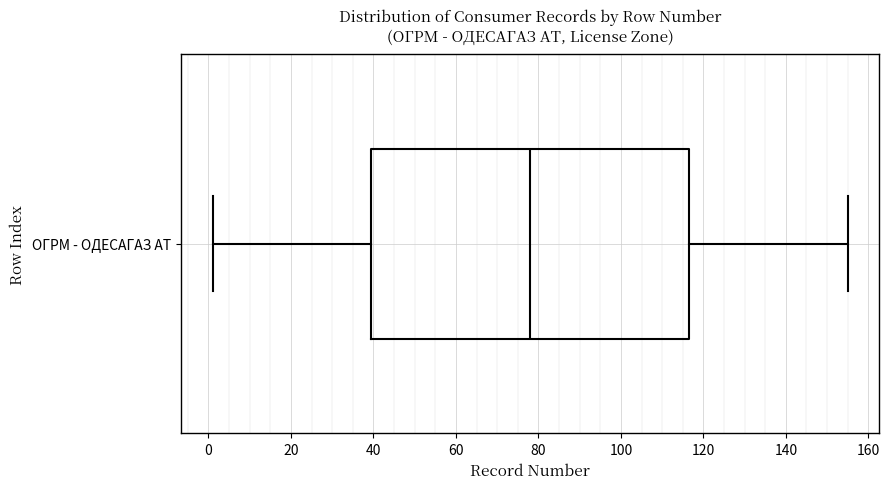

Where does the right whisker of the box for ОГРМ - ОДЕСАГАЗ АТ end on the x-axis? The values are not printed on the chart, so give them approximately, as read against the axis.

156